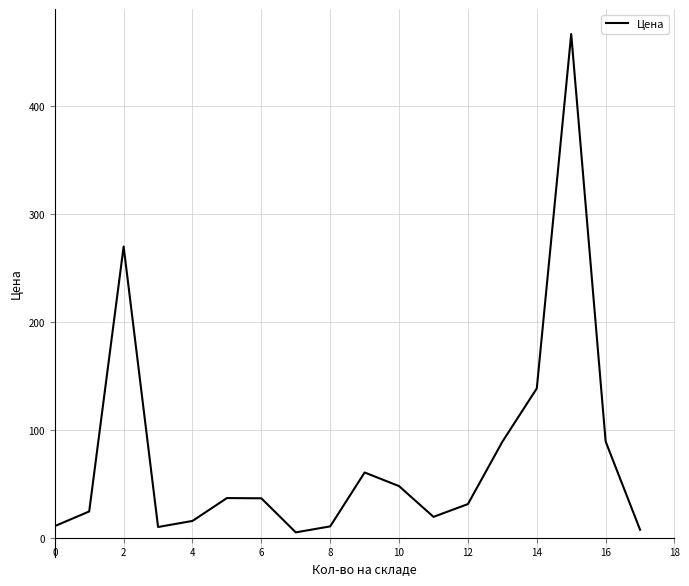

What is the maximum value shown in the chart?

466.8